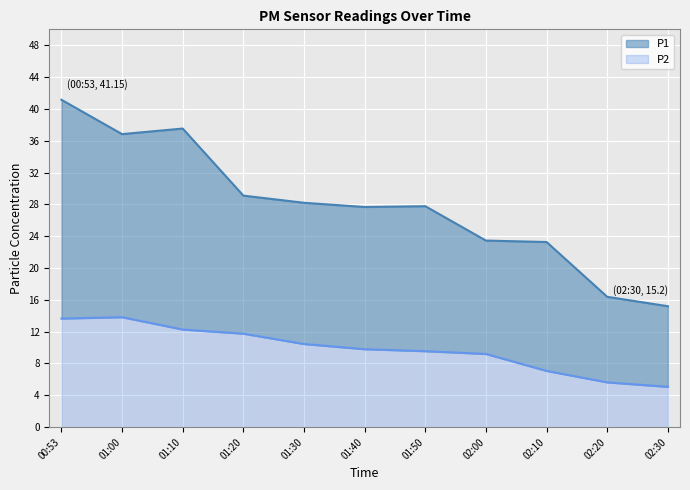

True or false: P2 has more than 1 interior local peaks.

False